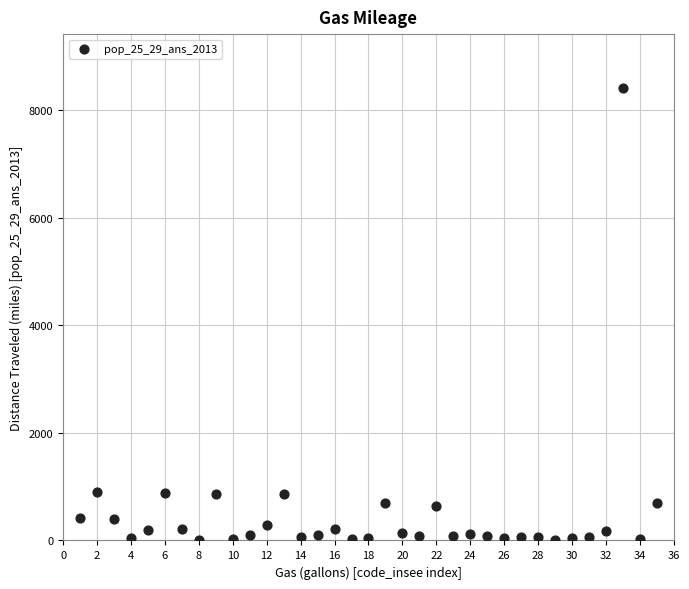

What is the range of Y values (max minus min)?

8397